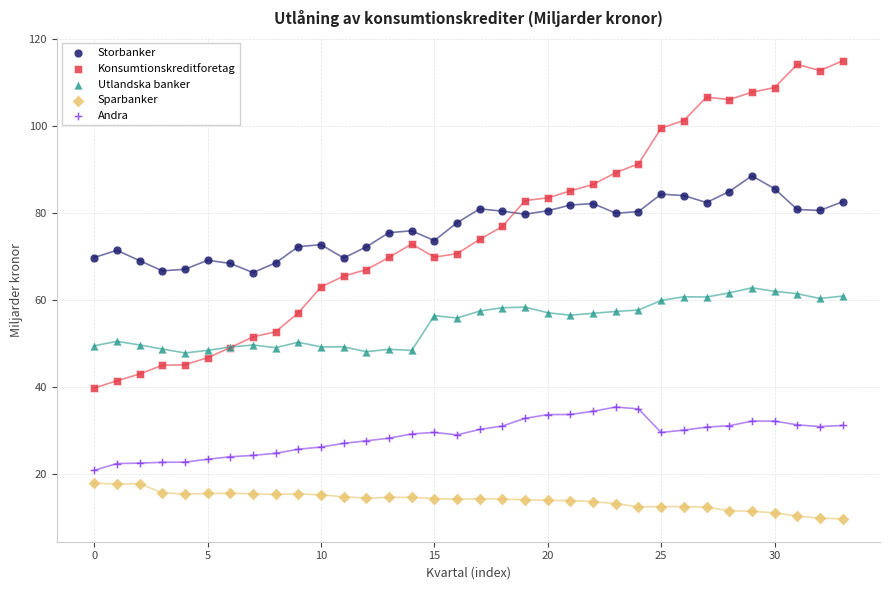

Which series contains the highest Y value?

Konsumtionskreditforetag